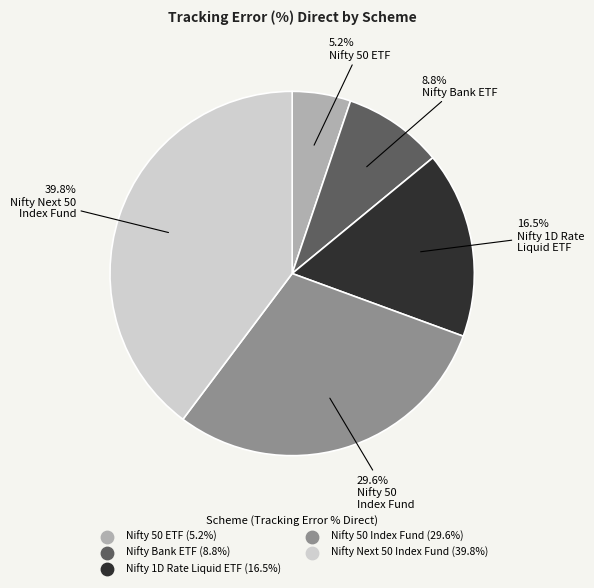

Does any single category account for the majority?

No